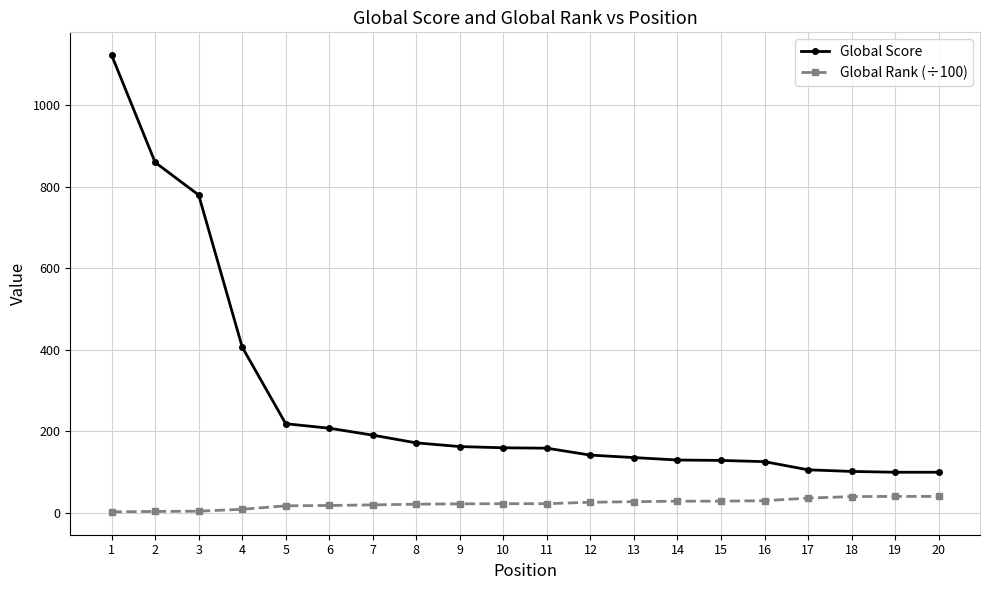

What are all the series names shown in the legend?

Global Score, Global Rank (÷100)